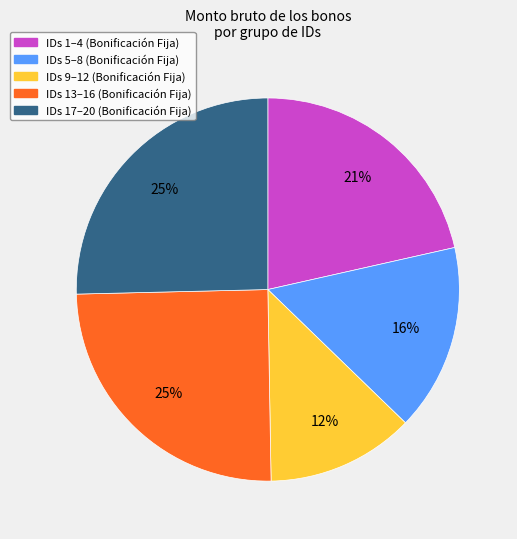

To the nearest percent, what is the difference between the largest and smallest slice percentages?

13%